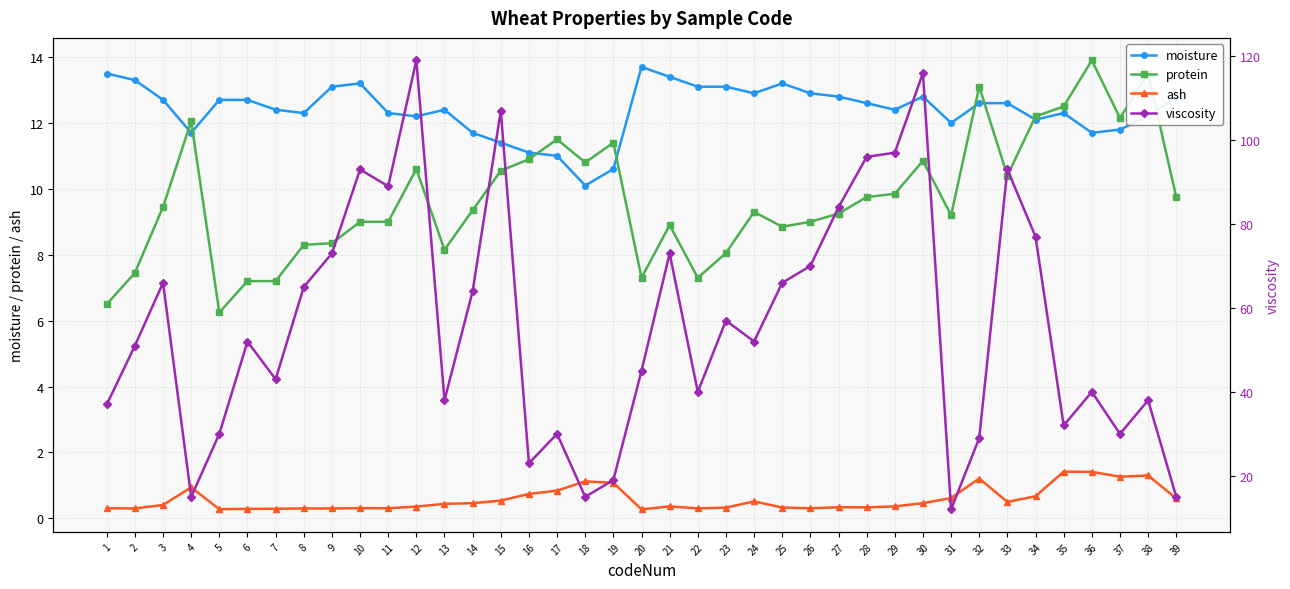

True or false: viscosity and protein intersect in this chart.

False